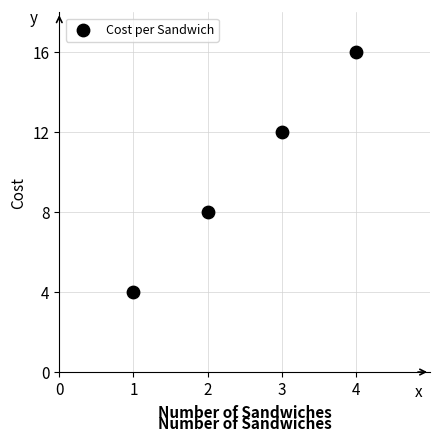

What is the average Y value?

10